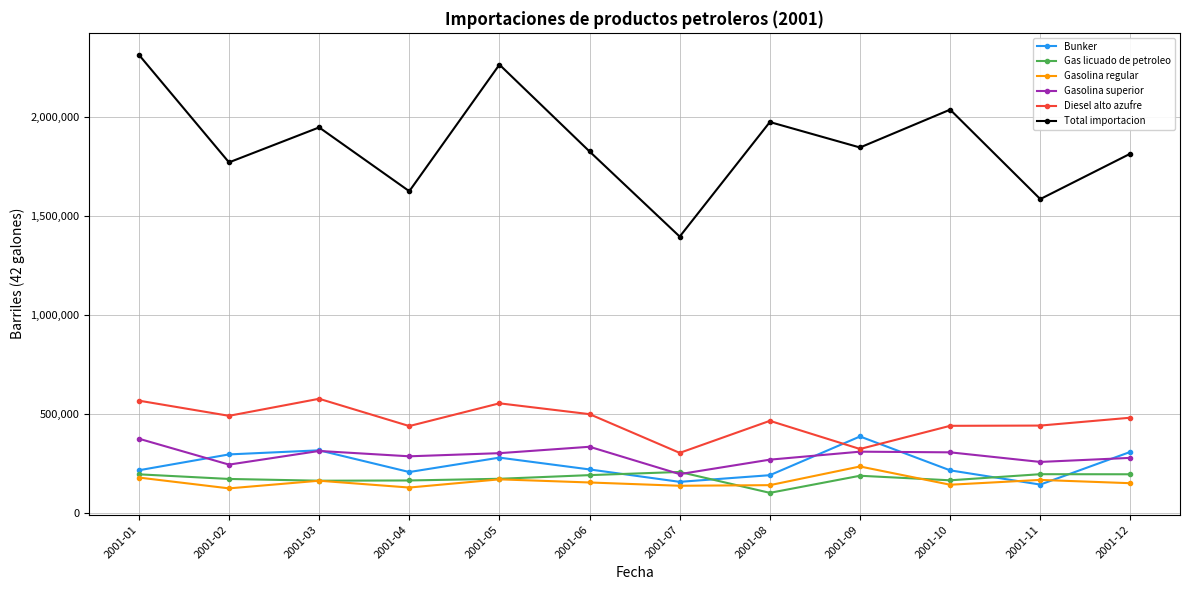

Does the chart have visible grid lines?

Yes